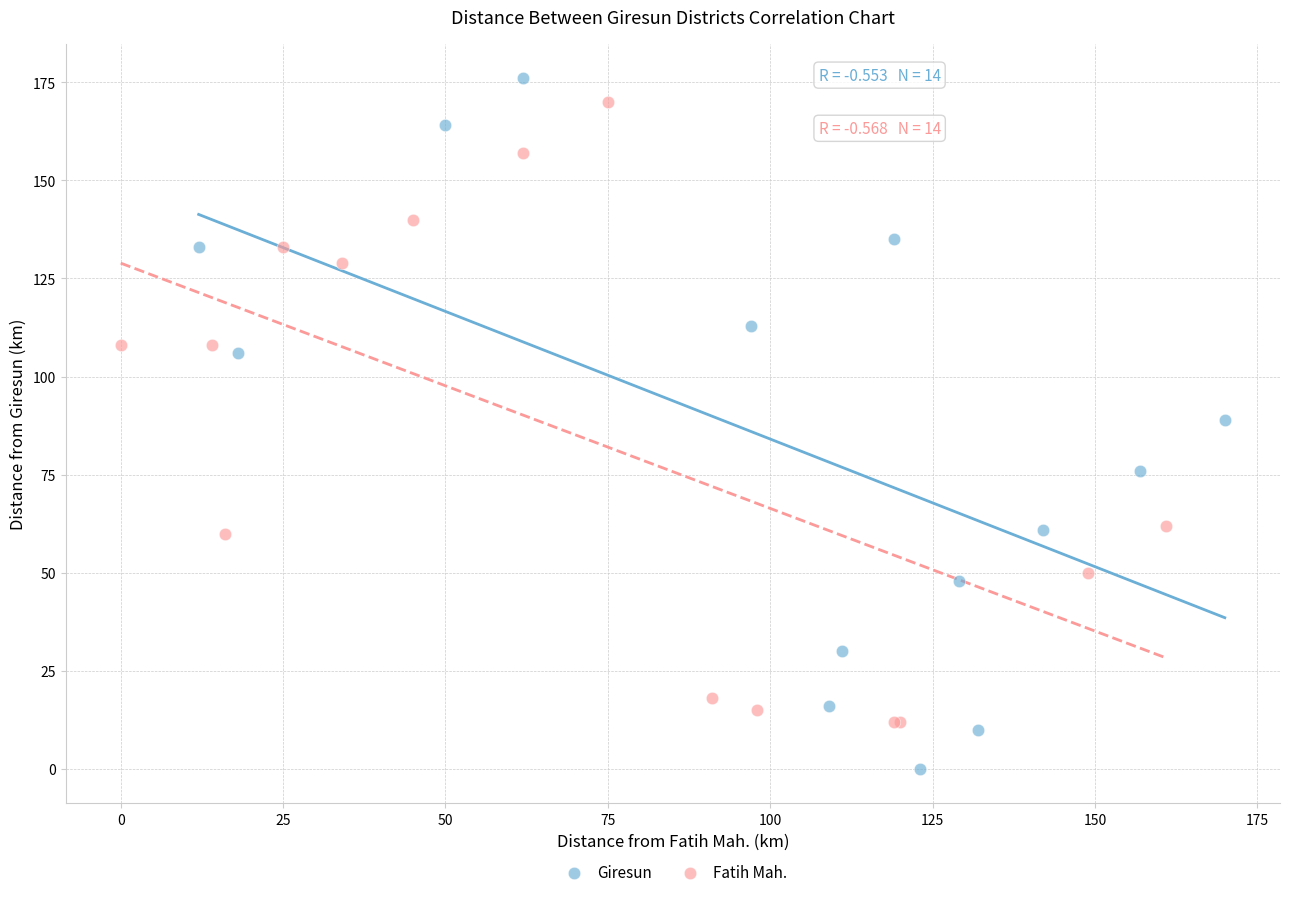

Which series contains the lowest Y value?

Giresun